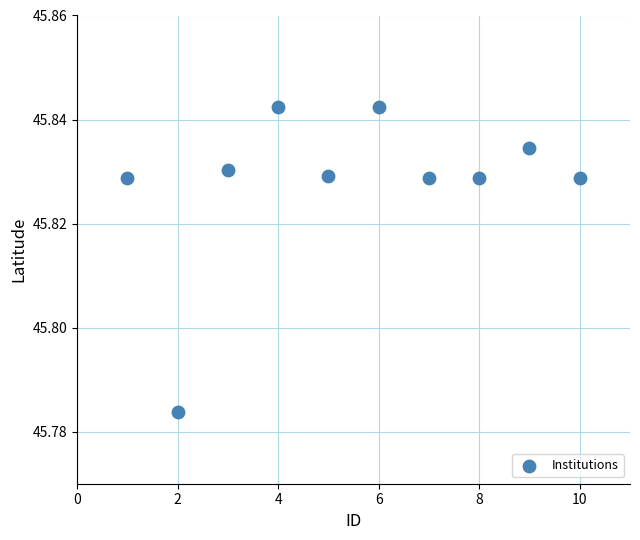

What is the average X value?

5.5